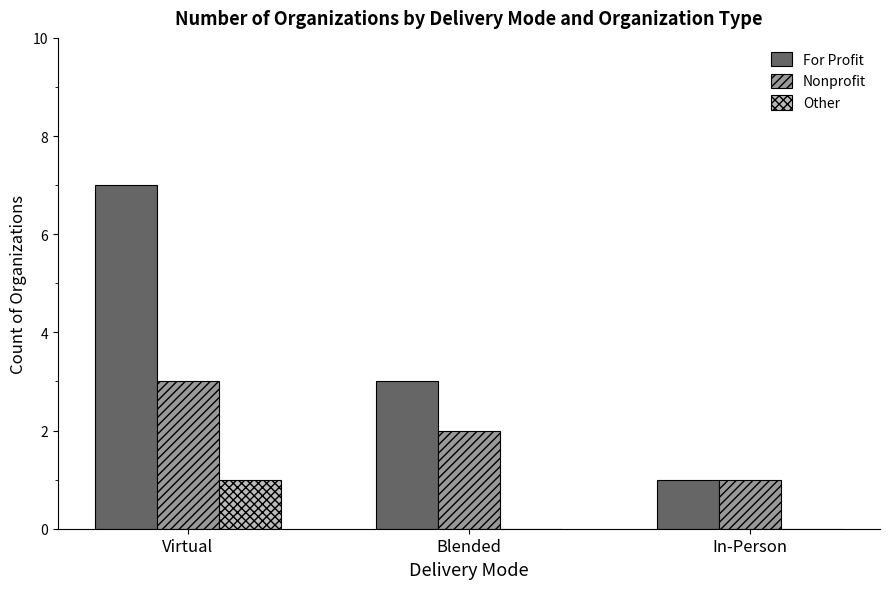

Is the value of For Profit at In-Person greater than the value of Nonprofit at Virtual?

No